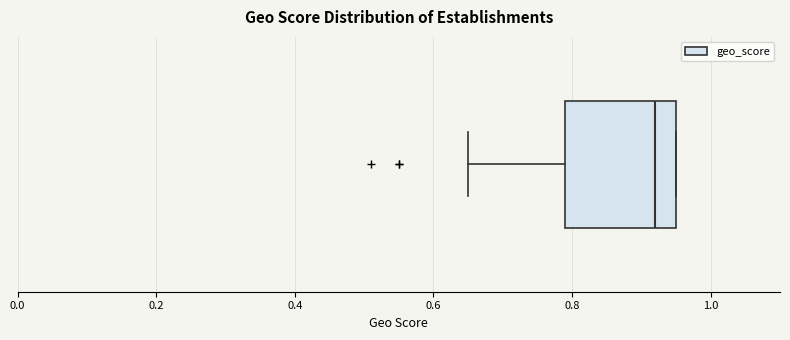

Transcribe this box plot: give where the median line is, the range the box spans, and where the two whiskers end, as read against the x-axis. The values are not printed on the chart, so give them approximately, as read against the axis.

median 0.92, box 0.80 to 0.96, whiskers 0.66 to 0.96